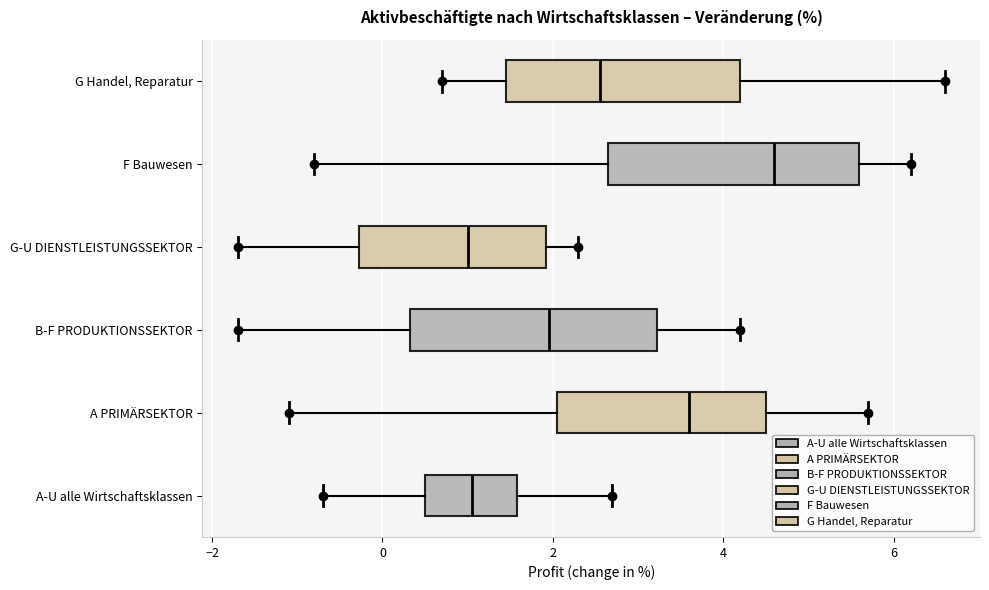

Where does the median line of the box for F Bauwesen sit on the x-axis? The values are not printed on the chart, so give them approximately, as read against the axis.

4.6